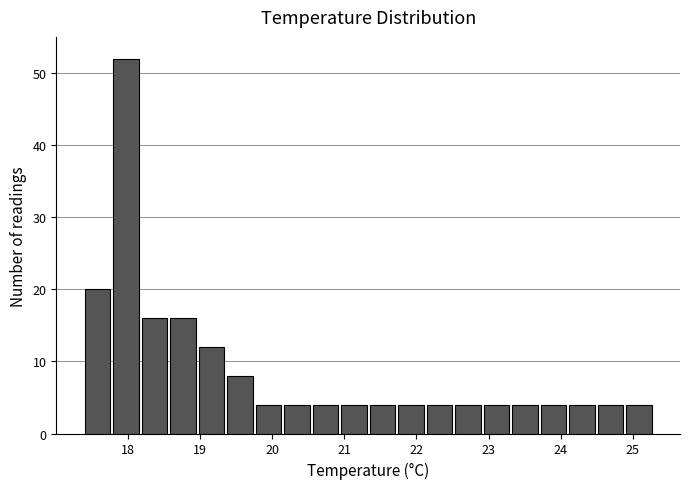

Around what value on the x-axis is the tallest bar? Give the approximate position of its centre, as read against the axis.

18.0